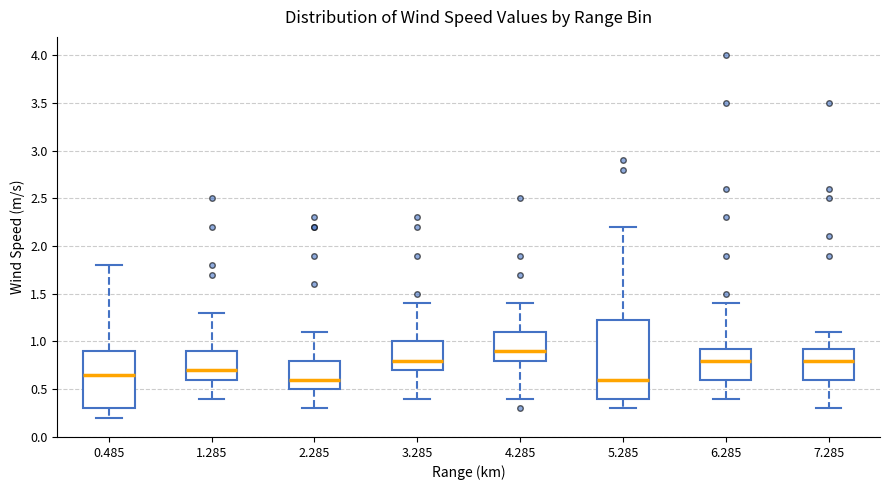

Reading left to right, read every box against the y-axis: the position of its median line, the range the box covers, and the ends of its whiskers. The values are not printed on the chart, so give them approximately, as read against the axis.

0.485: median 0.65, box 0.30 to 0.90, whiskers 0.20 to 1.80
1.285: median 0.70, box 0.60 to 0.90, whiskers 0.40 to 1.30
2.285: median 0.60, box 0.50 to 0.80, whiskers 0.30 to 1.10
3.285: median 0.80, box 0.70 to 1.00, whiskers 0.40 to 1.40
4.285: median 0.90, box 0.80 to 1.10, whiskers 0.40 to 1.40
5.285: median 0.60, box 0.40 to 1.25, whiskers 0.30 to 2.20
6.285: median 0.80, box 0.60 to 0.95, whiskers 0.40 to 1.40
7.285: median 0.80, box 0.60 to 0.95, whiskers 0.30 to 1.10